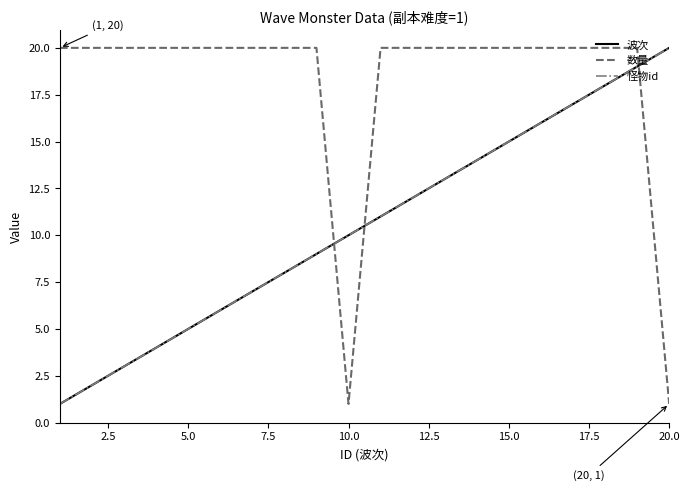

Does the chart display data point markers on the line(s)?

No